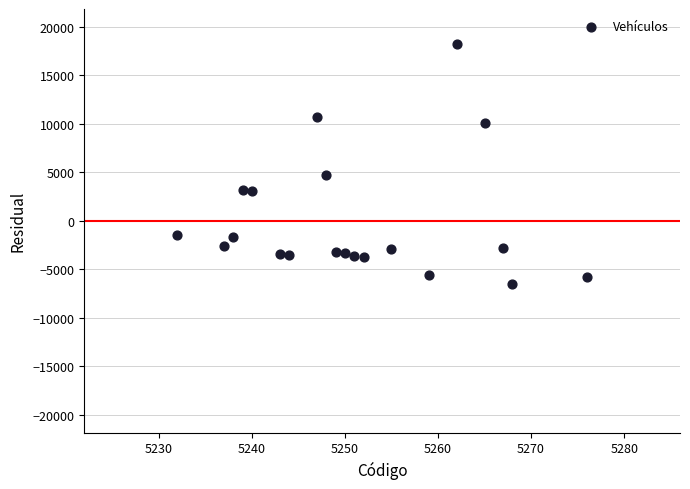

What is the range of Y values (max minus min)?

24691.7